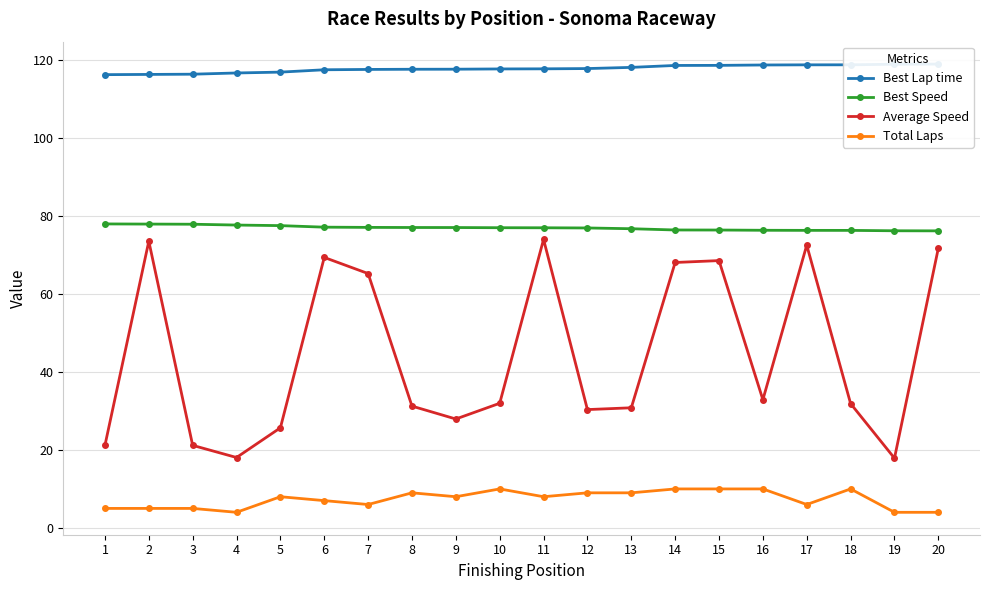

True or false: Best Speed and Total Laps intersect in this chart.

False